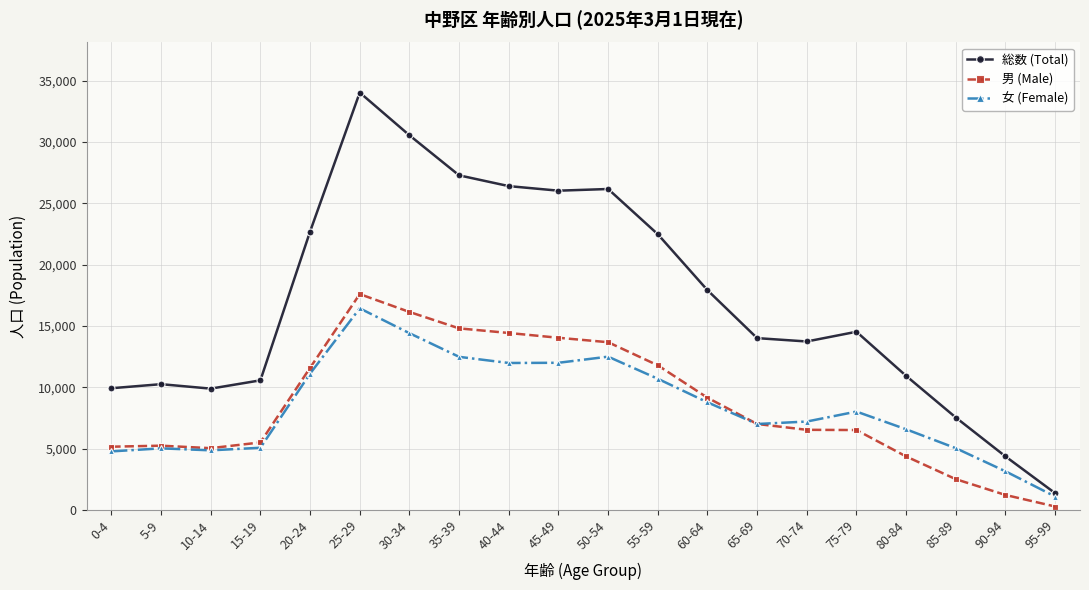

What is the label of the 1st point from the left?

0-4